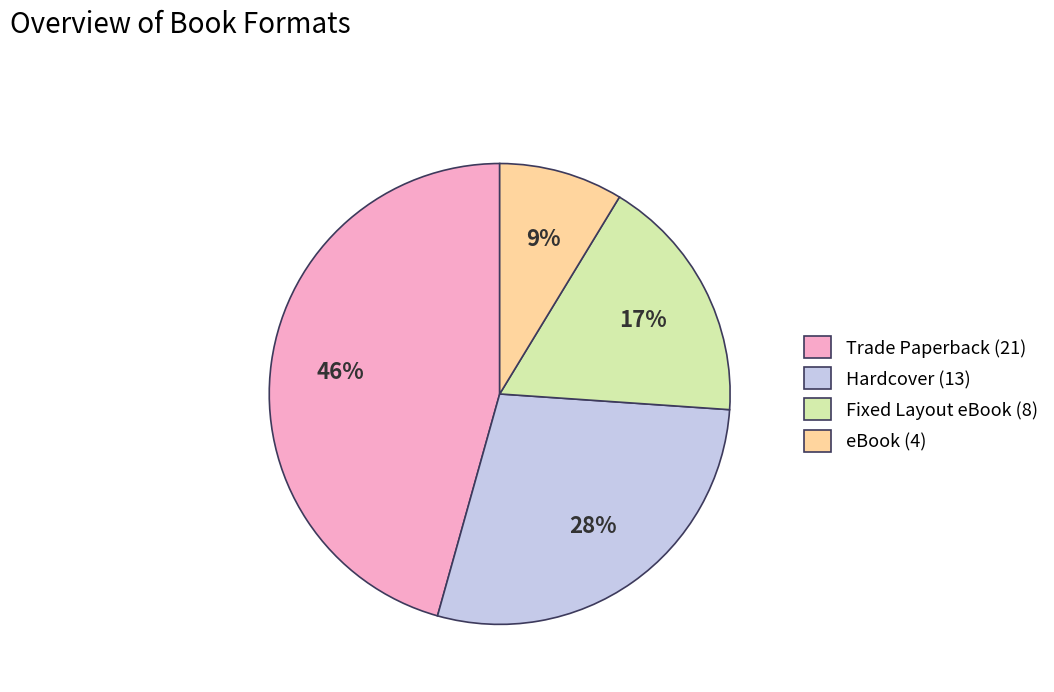

Which slice is the smallest?

eBook